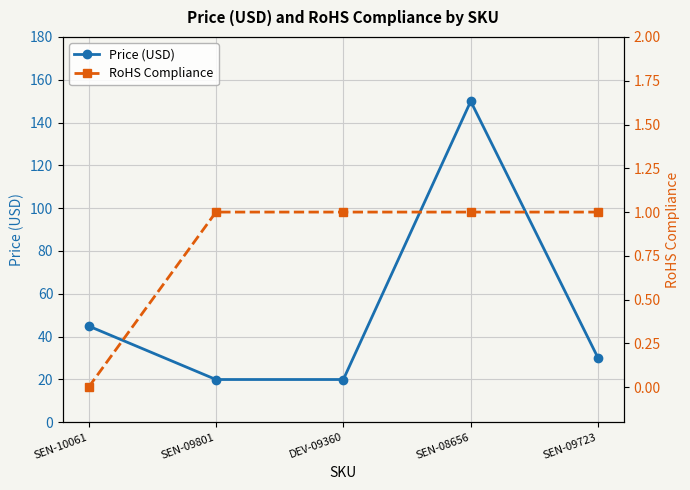

What is the difference between the highest and lowest values at DEV-09360?

18.9